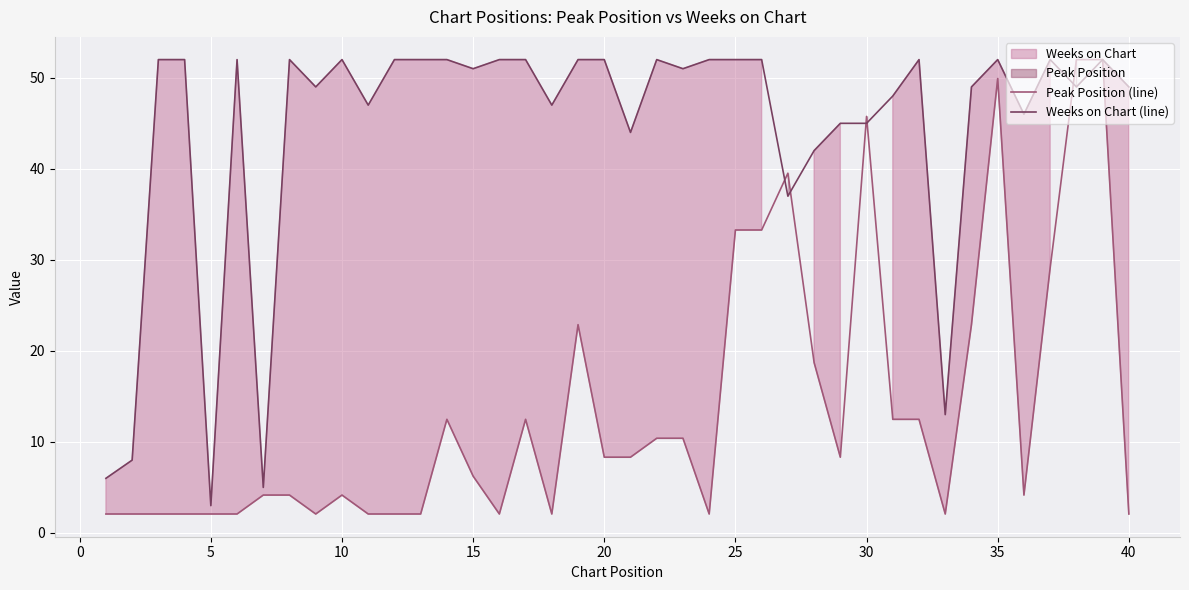

The value of Weeks on Chart (line) at 30 is 14.1. True or false?

False